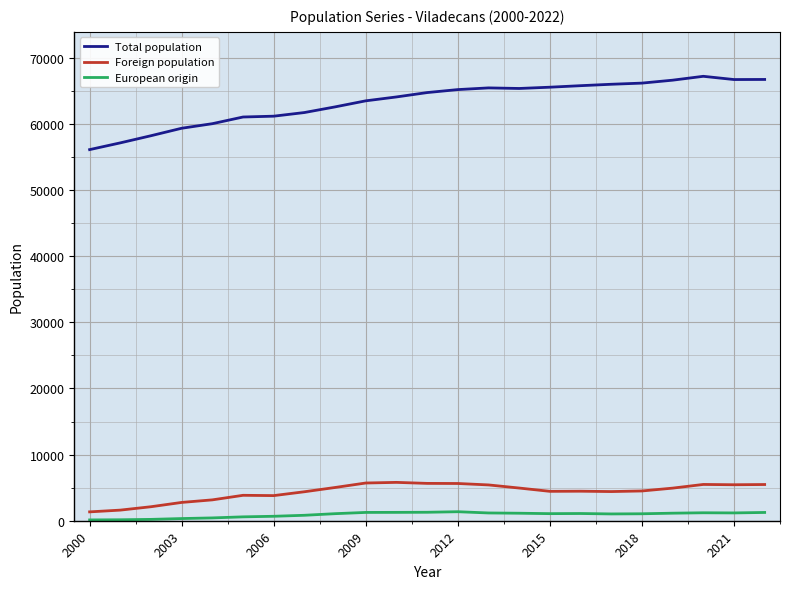

True or false: European origin and Foreign population cross at least once.

False